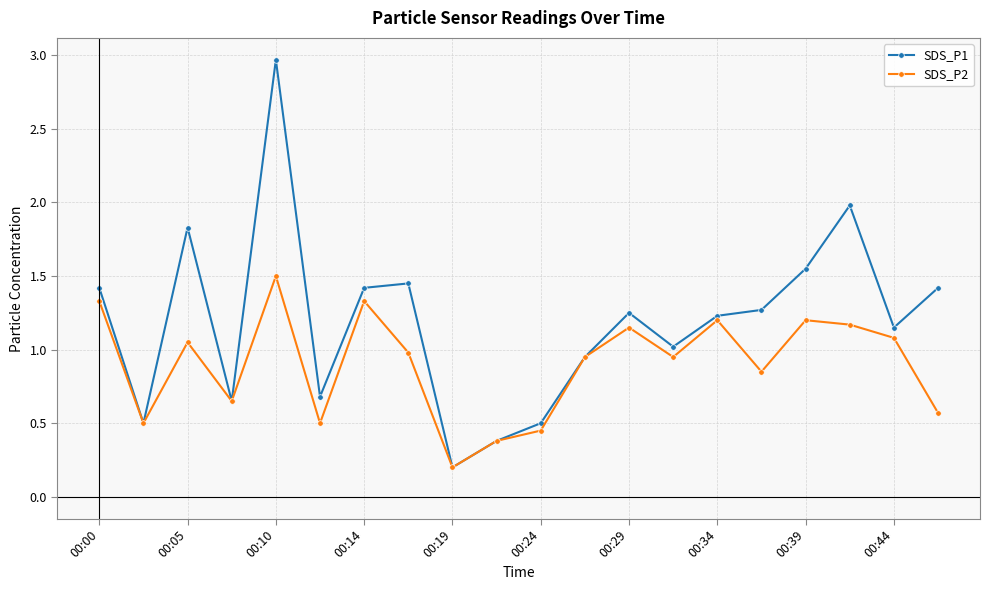

What is the greatest value displayed?

3.0